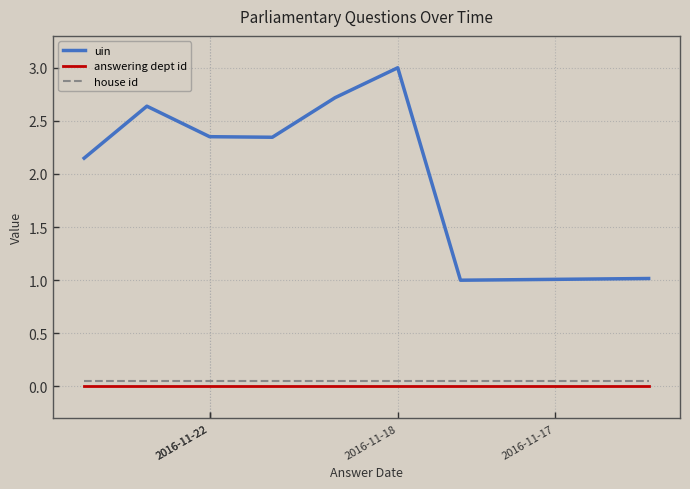

What is the maximum value shown in the chart?

3.0